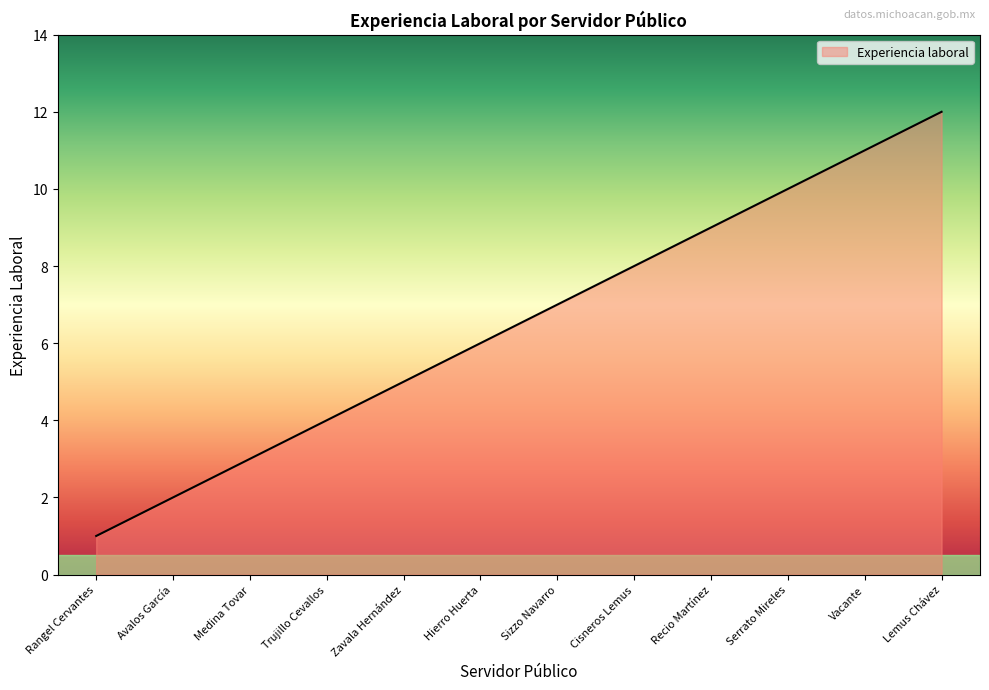

At which category does the chart reach its minimum across all series?

Rangel Cervantes